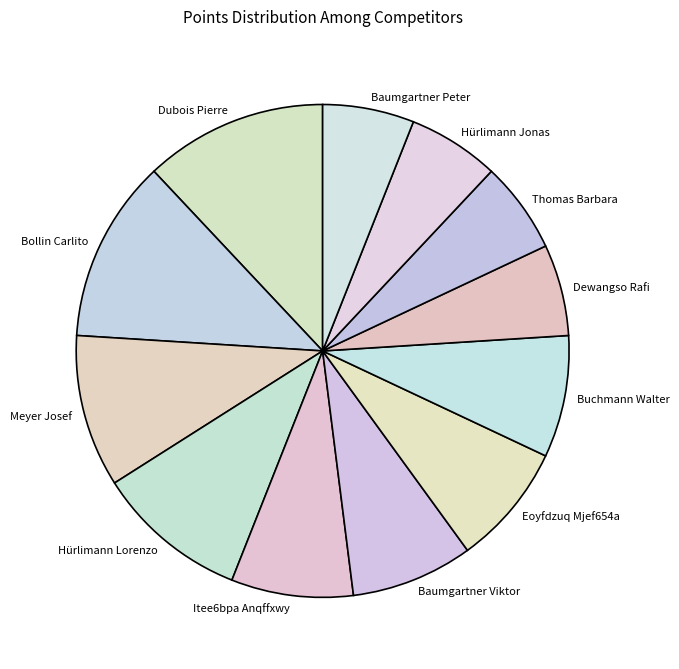

Is it true that Bollin Carlito is 12% of the pie?

True